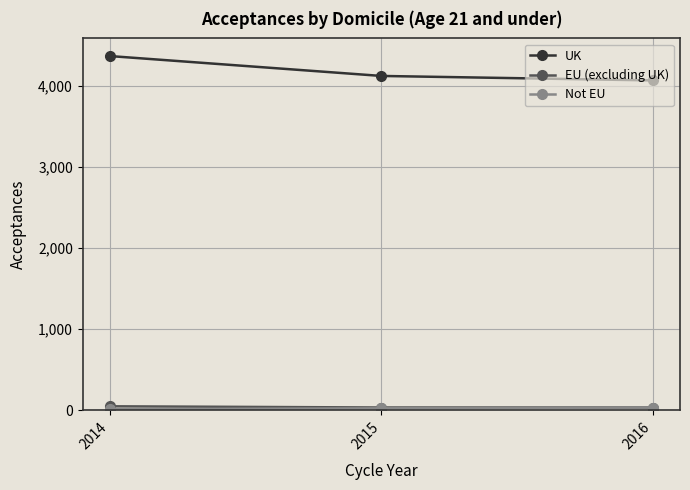

Which series has the largest total across all categories?

UK